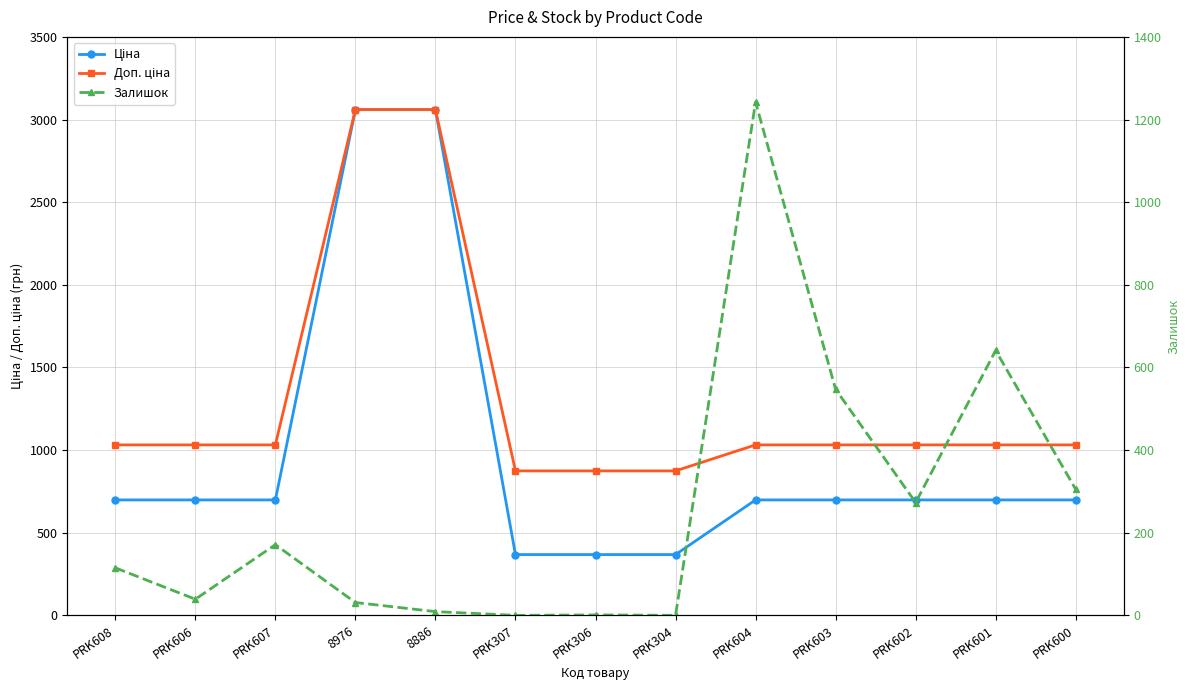

What is the difference between the highest and lowest values at PRK608?

916.4